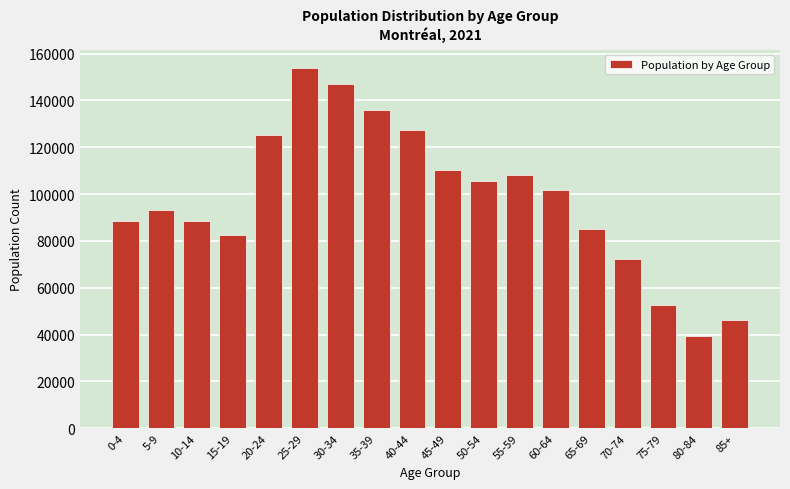

What value does the data have at 35-39, to the nearest 100?

135900